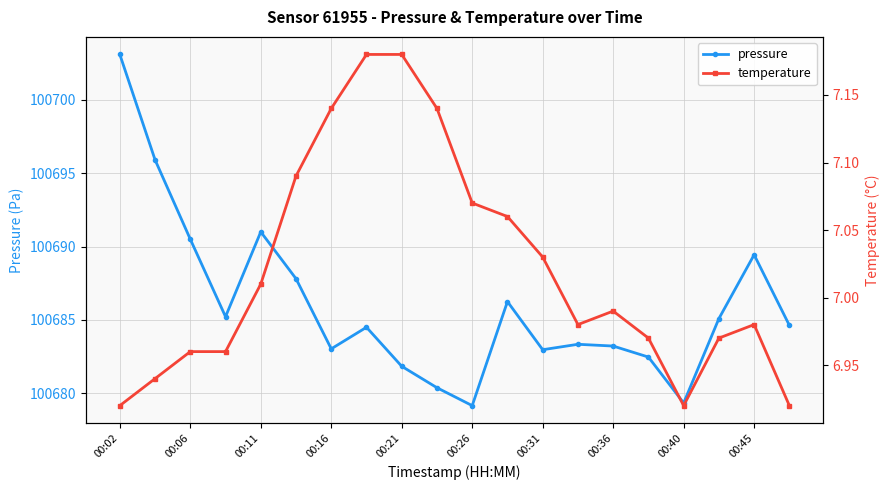

How many interior local valleys does the pressure series have?

5